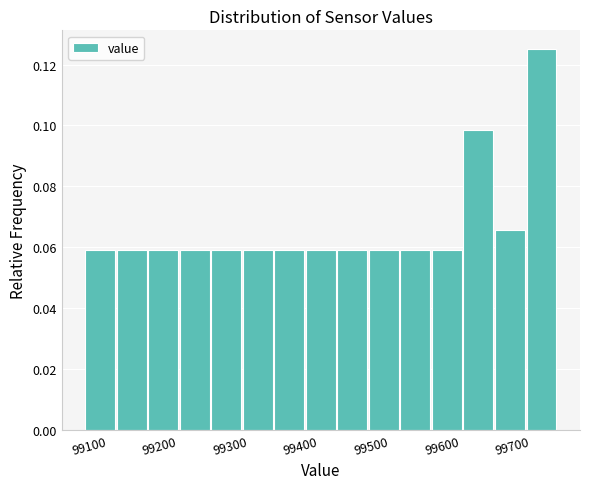

Which range on the x-axis has the tallest bar?

99720 to 99760